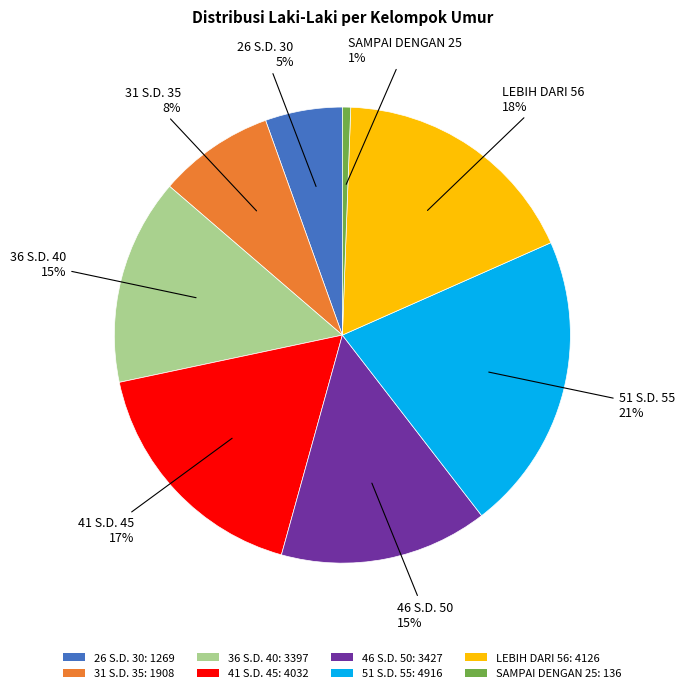

Combined, do 26 S.D. 30 and 41 S.D. 45 account for over 50%?

No